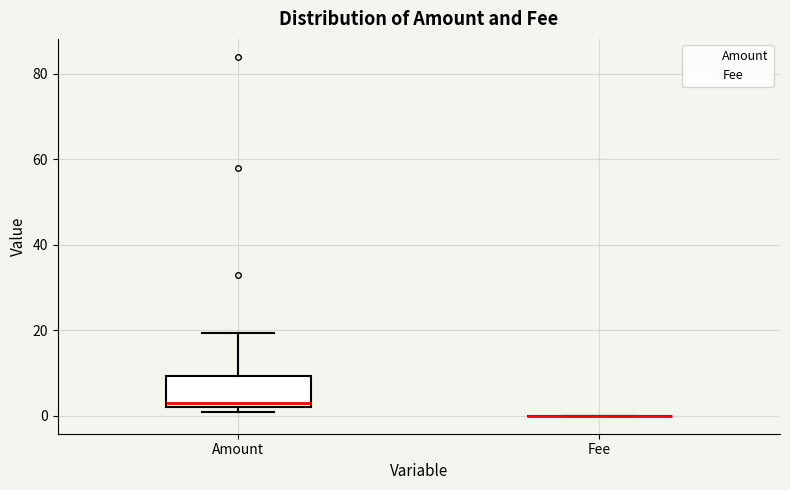

Comparing the boxes themselves (not the whiskers), which one is the tallest?

Amount